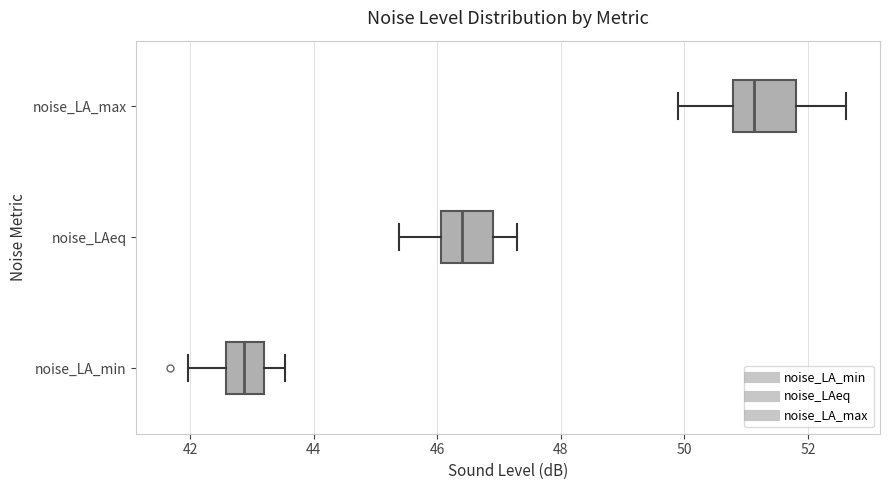

Where is the left edge of the box for noise_LAeq on the x-axis? The values are not printed on the chart, so give them approximately, as read against the axis.

46.0